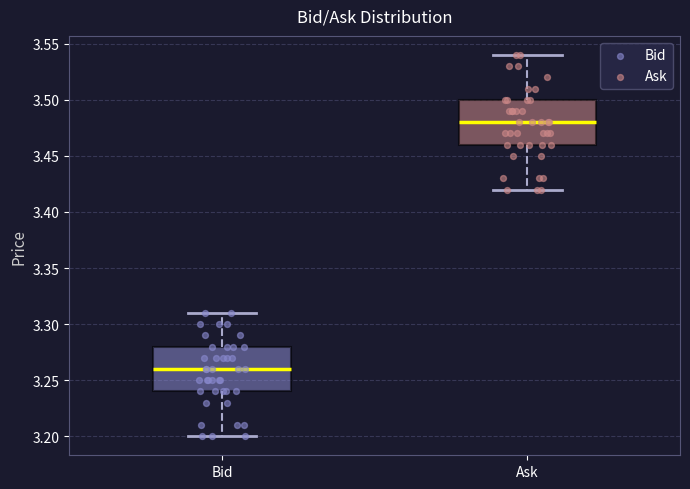

Reading left to right, transcribe this box plot: for each box, give where its median line is, the range the box spans, and where its two whiskers end, as read against the y-axis. The values are not printed on the chart, so give them approximately, as read against the axis.

Bid: median 3.26, box 3.24 to 3.28, whiskers 3.20 to 3.31
Ask: median 3.48, box 3.46 to 3.50, whiskers 3.42 to 3.54